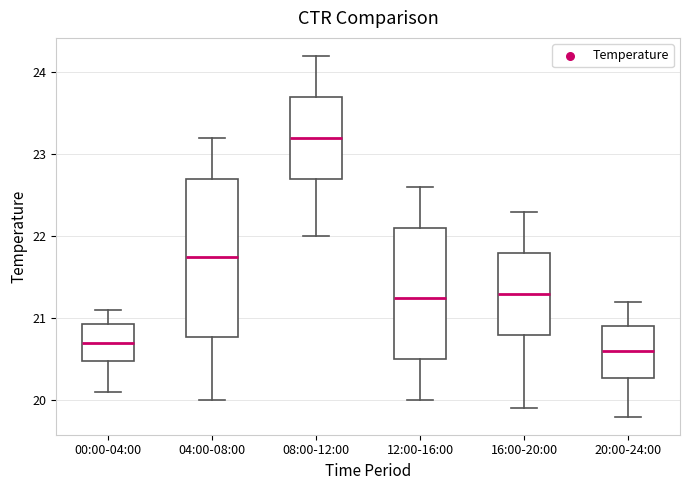

Reading left to right, read every box against the y-axis: the position of its median line, the range the box covers, and the ends of its whiskers. The values are not printed on the chart, so give them approximately, as read against the axis.

00:00-04:00: median 20.7, box 20.5 to 20.9, whiskers 20.1 to 21.1
04:00-08:00: median 21.8, box 20.8 to 22.7, whiskers 20.0 to 23.2
08:00-12:00: median 23.2, box 22.7 to 23.7, whiskers 22.0 to 24.2
12:00-16:00: median 21.3, box 20.5 to 22.1, whiskers 20.0 to 22.6
16:00-20:00: median 21.3, box 20.8 to 21.8, whiskers 19.9 to 22.3
20:00-24:00: median 20.6, box 20.3 to 20.9, whiskers 19.8 to 21.2